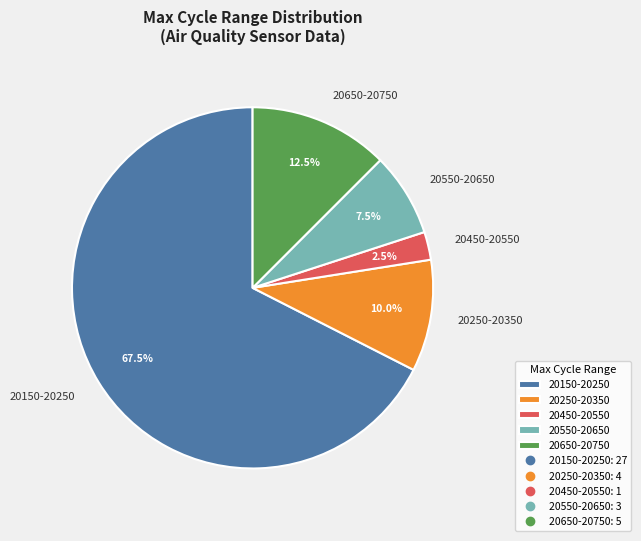

Approximately how many times larger is the value at 20550-20650 compared to 20650-20750?

0.6